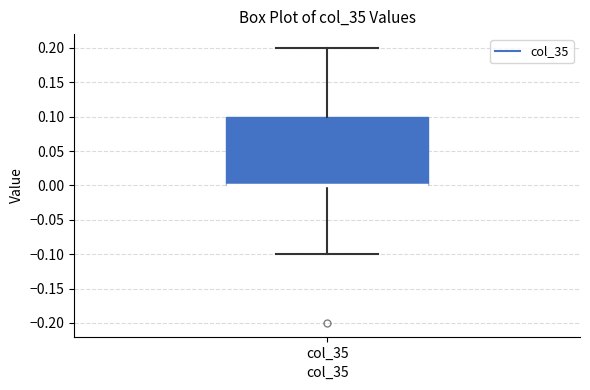

Where does the upper whisker of the box for col_35 end on the y-axis? The values are not printed on the chart, so give them approximately, as read against the axis.

0.2